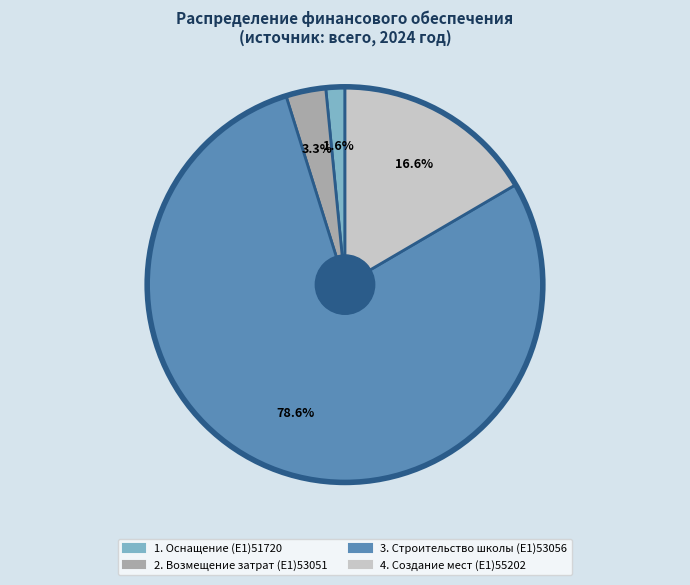

Is there a majority slice in this chart?

Yes